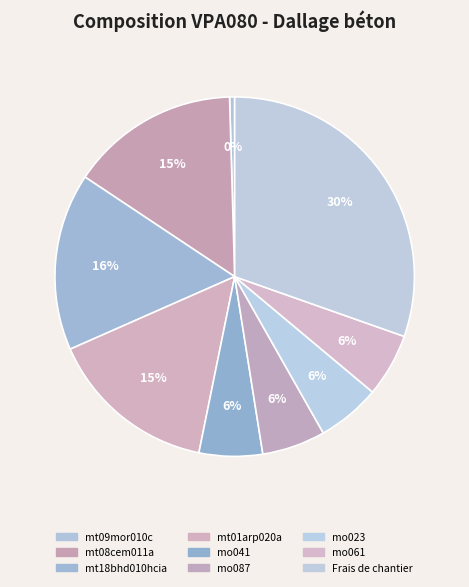

Count the number of slices in the pie.

9